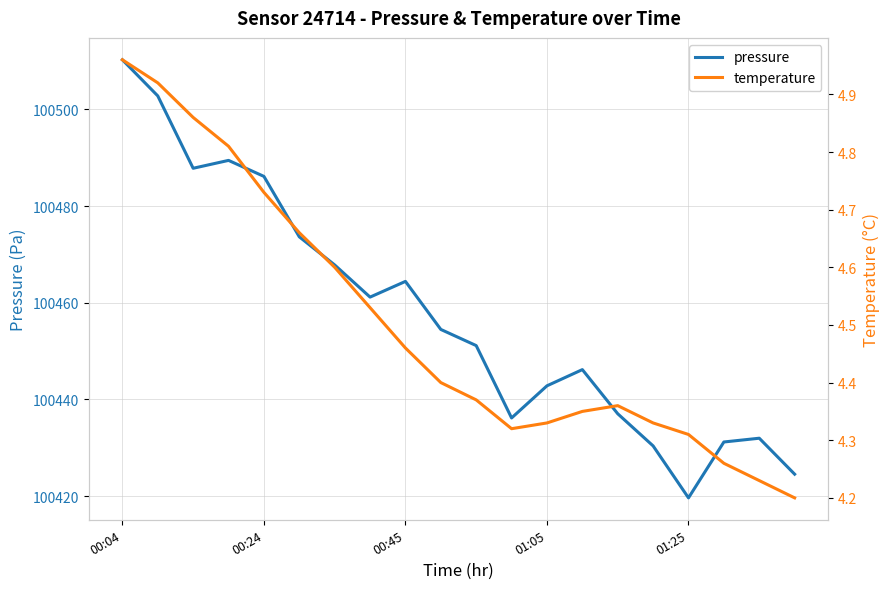

Which category has the highest value in the pressure series?

00:04